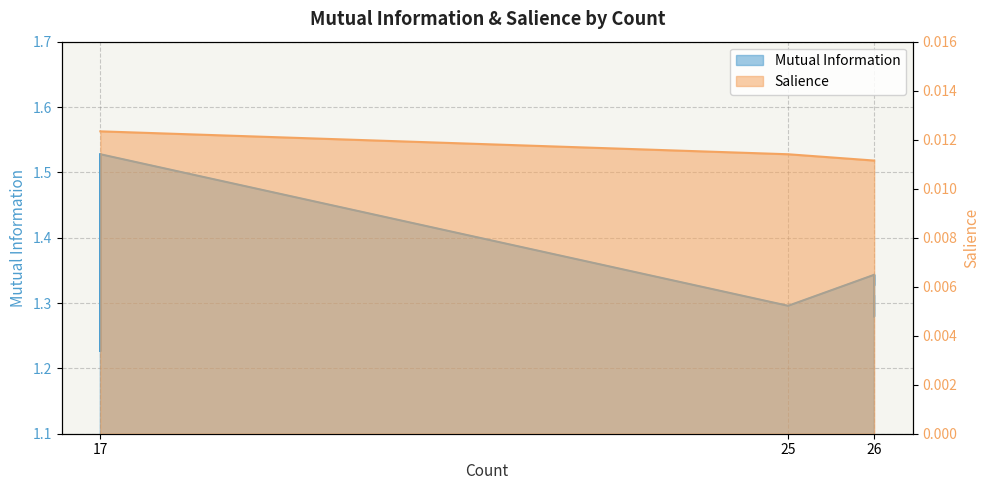

Which category has the lowest value across all series?

26